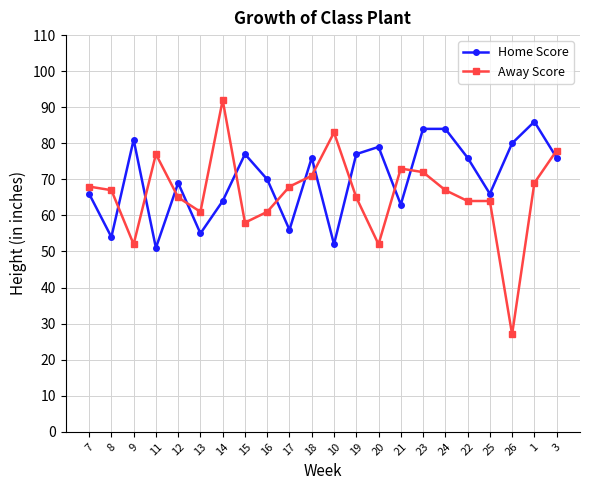

Is it true that Home Score equals 77 at 15?

True